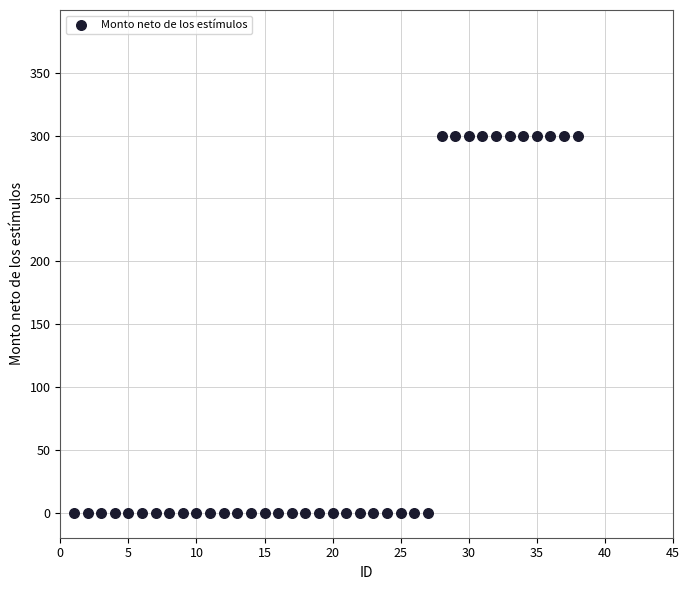

What is the range of X values (max minus min)?

37